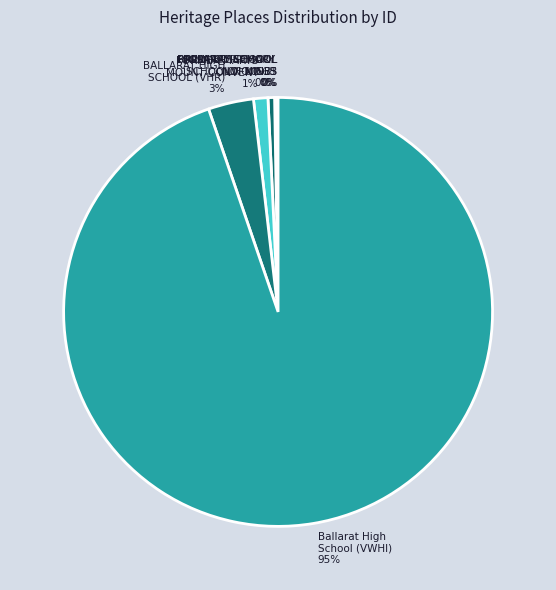

Between BALLARAT HIGH SCHOOL (VHR) and PRIMARY SCHOOL NO. 2093, which is larger?

BALLARAT HIGH SCHOOL (VHR)